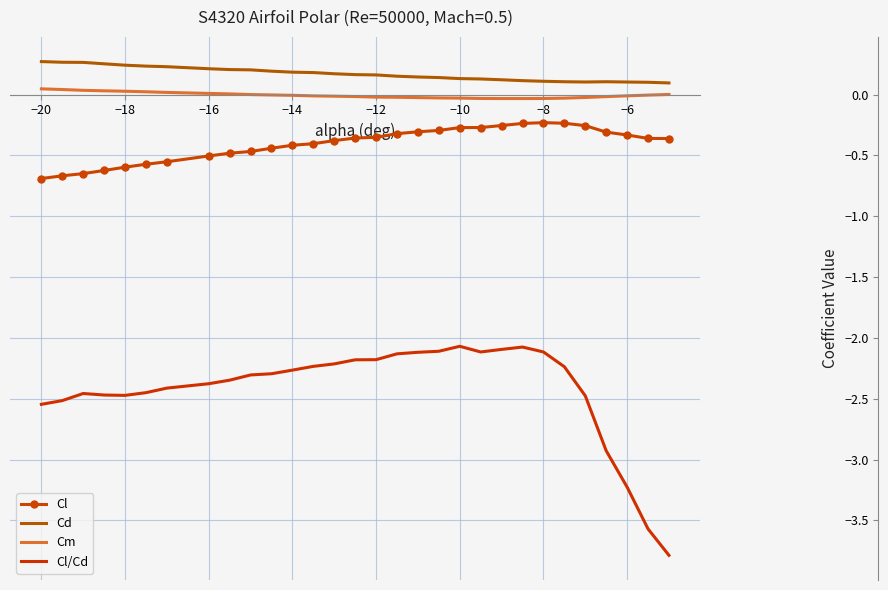

What is the smallest value displayed?

-3.8